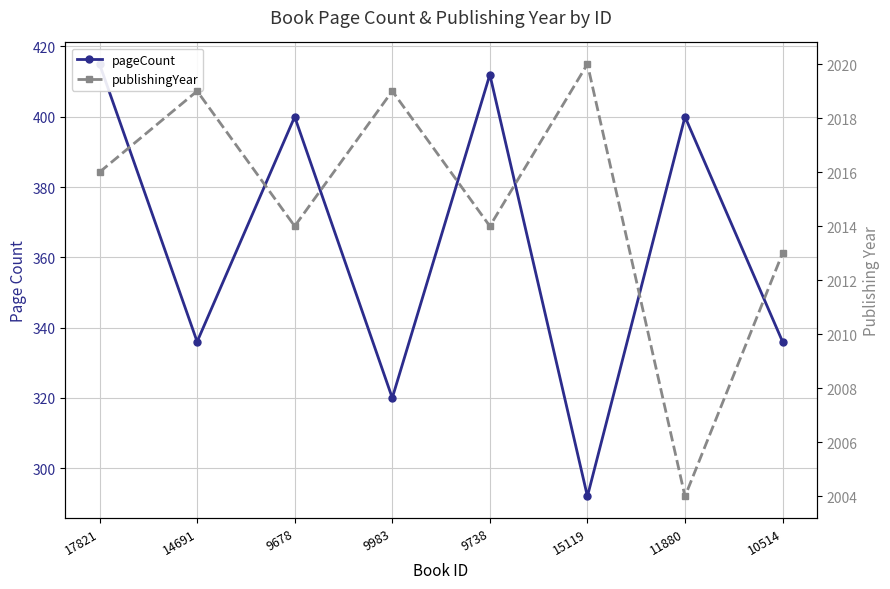

True or false: pageCount and publishingYear intersect in this chart.

False